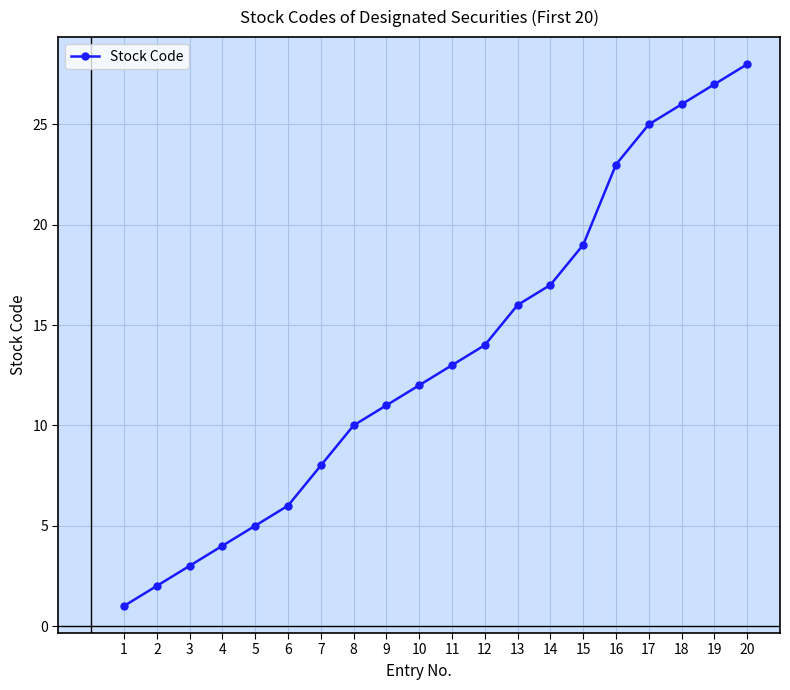

What is the difference between the second highest and minimum values?

26